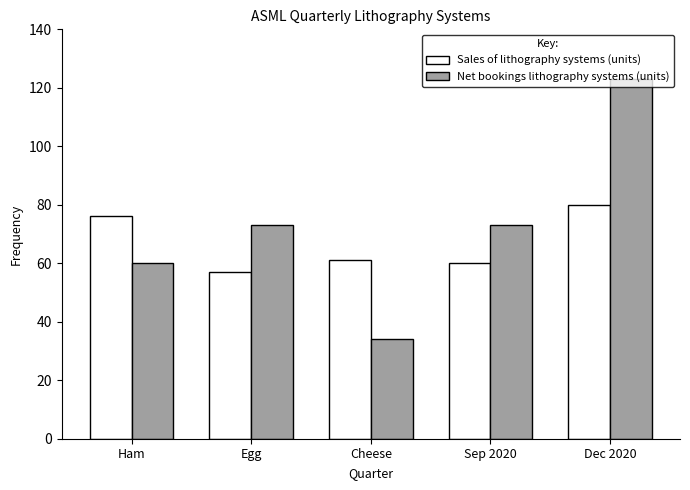

Which label corresponds to the smallest value in the chart?

Cheese